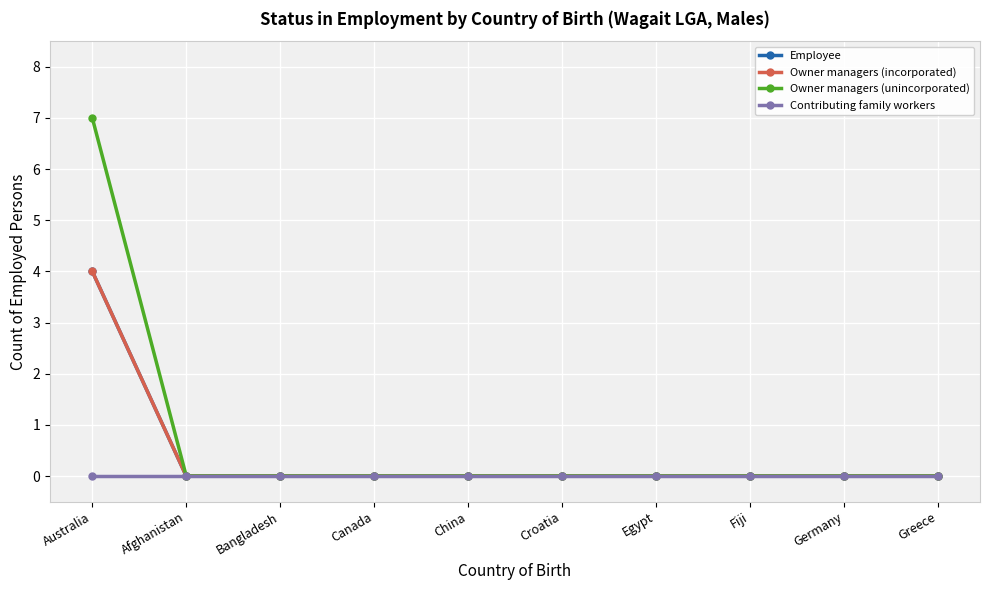

The value of Employee at Egypt is 0. True or false?

True